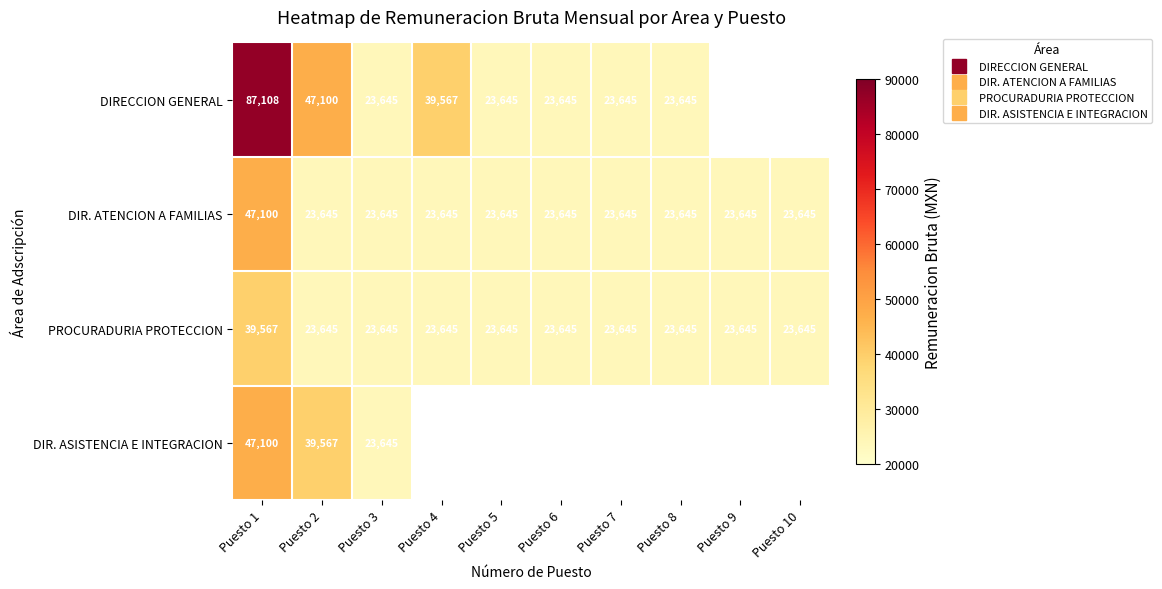

Which series has the largest range (max minus min)?

DIRECCION GENERAL